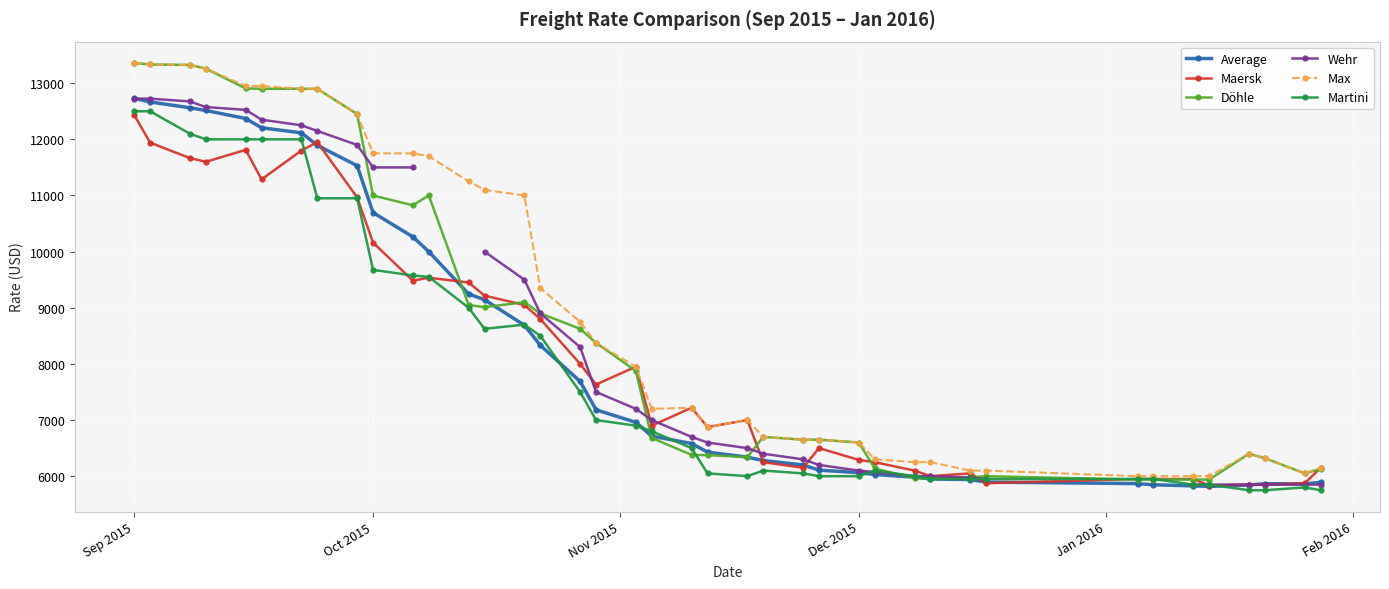

What is the maximum value shown in the chart?

13360.0